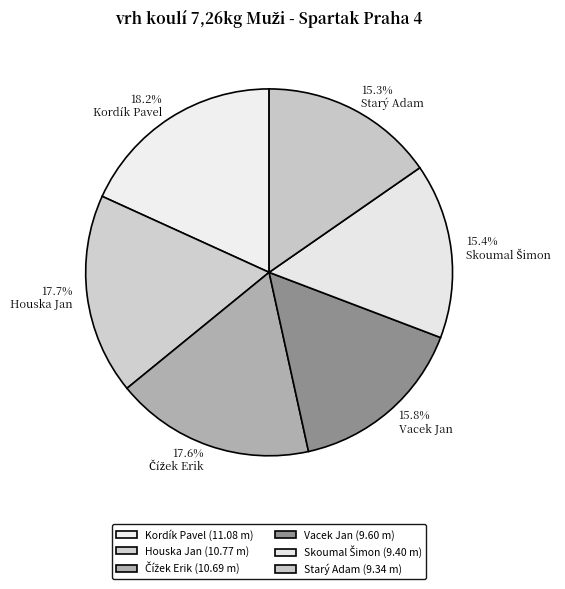

Does any single category account for the majority?

No